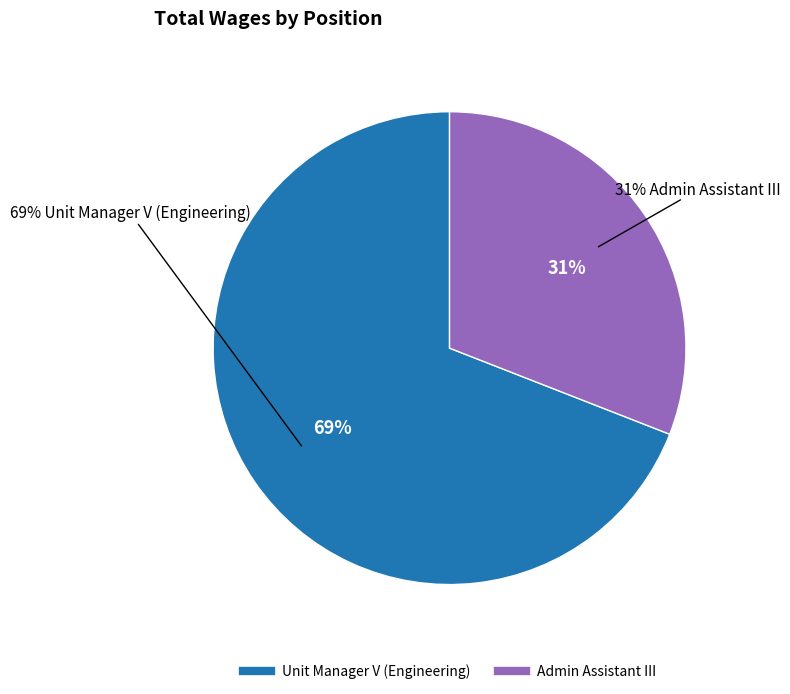

Which category has the biggest portion of the pie?

Unit Manager V (Engineering)